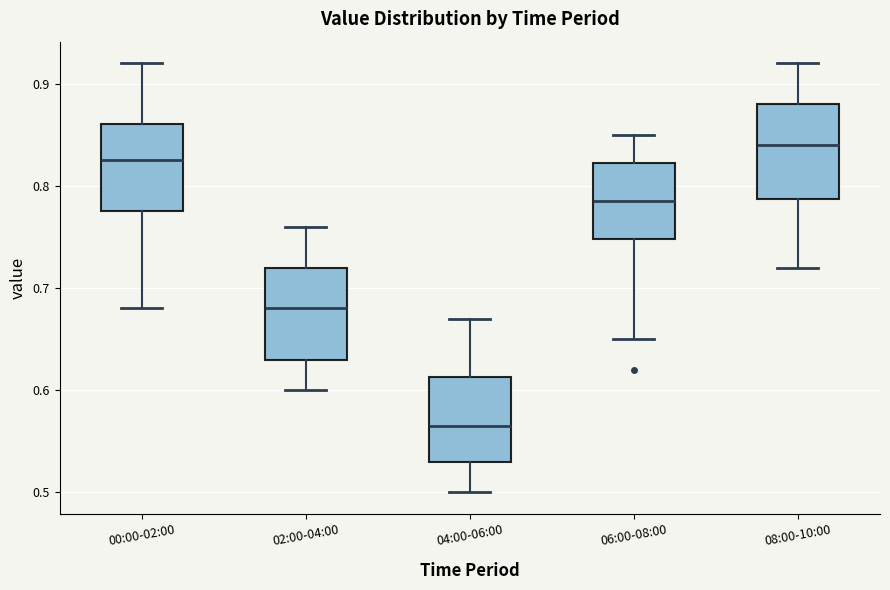

Which box's median line is the lowest?

04:00-06:00